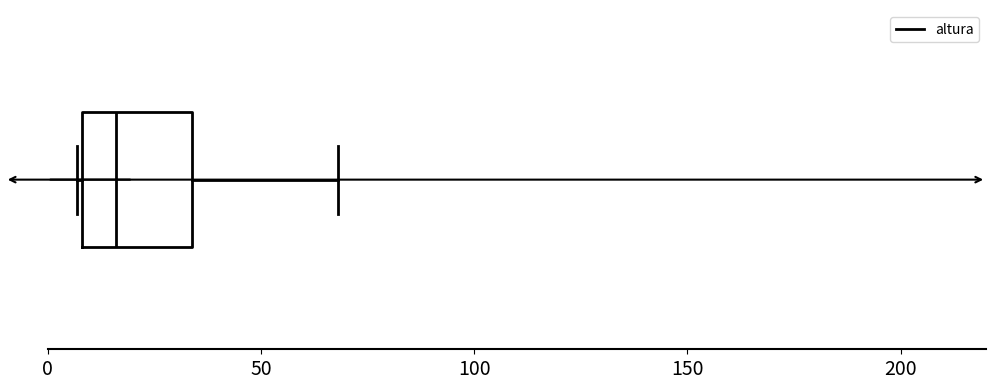

Read this box plot against the x-axis: the position of the median line, the range covered by the box, and the ends of both whiskers. The values are not printed on the chart, so give them approximately, as read against the axis.

median 15, box 10 to 35, whiskers 5 to 70